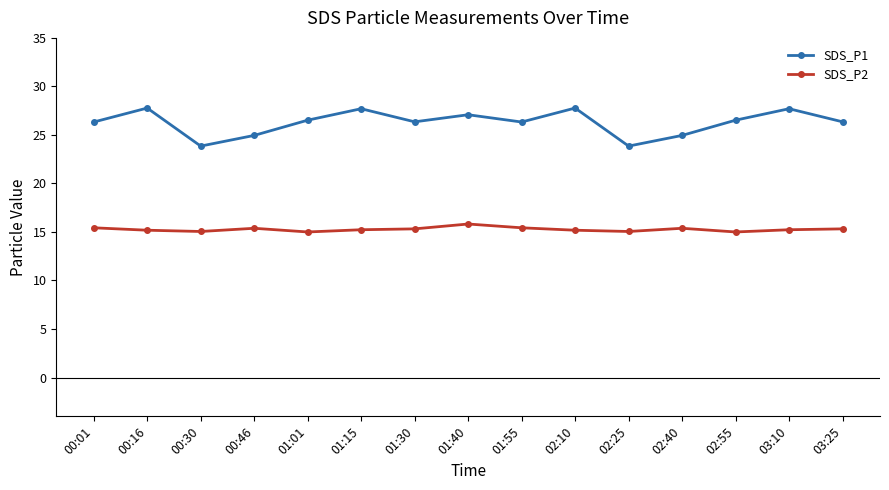

Rank the series by their maximum value, from lowest to highest.

SDS_P2, SDS_P1